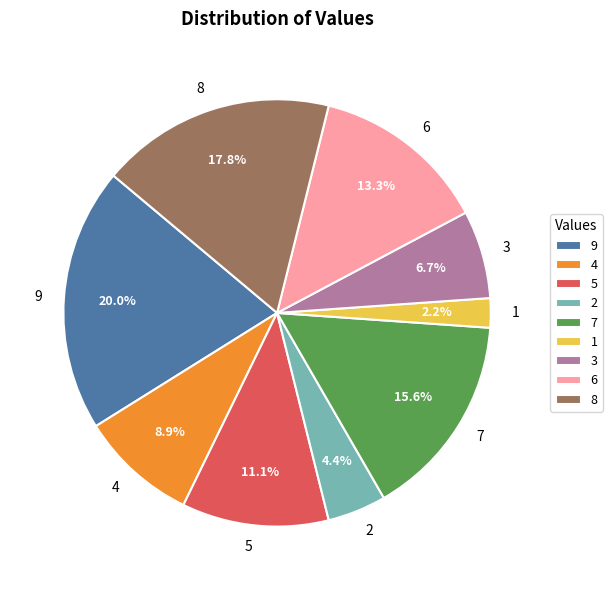

Is 9 the majority of the pie?

No